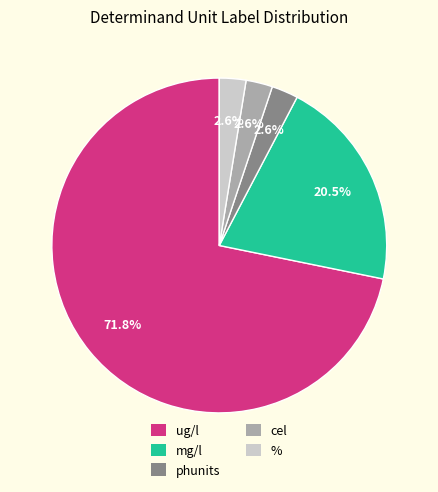

How many slices are in this pie chart?

5